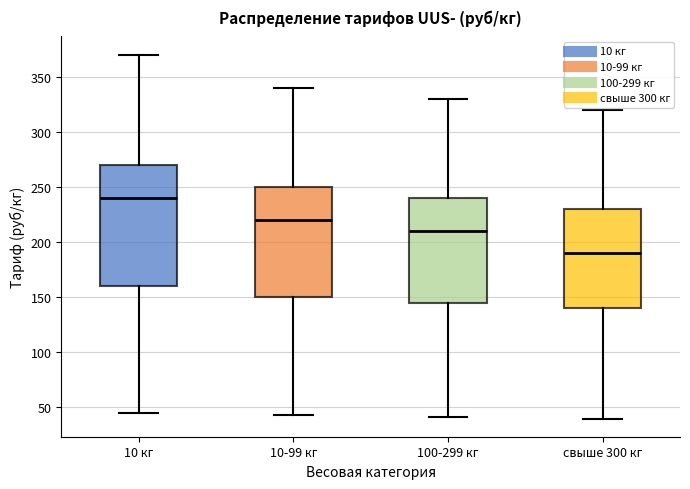

Where does the lower whisker of the box for 10-99 кг end on the y-axis? The values are not printed on the chart, so give them approximately, as read against the axis.

45